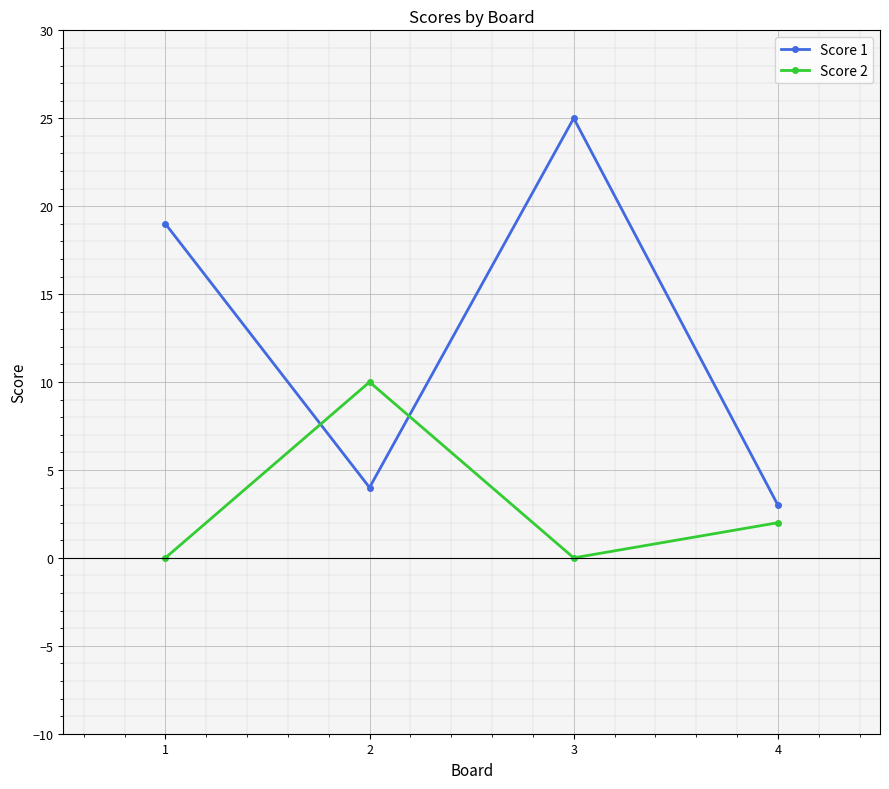

What is the difference between the highest and lowest values at 4?

1